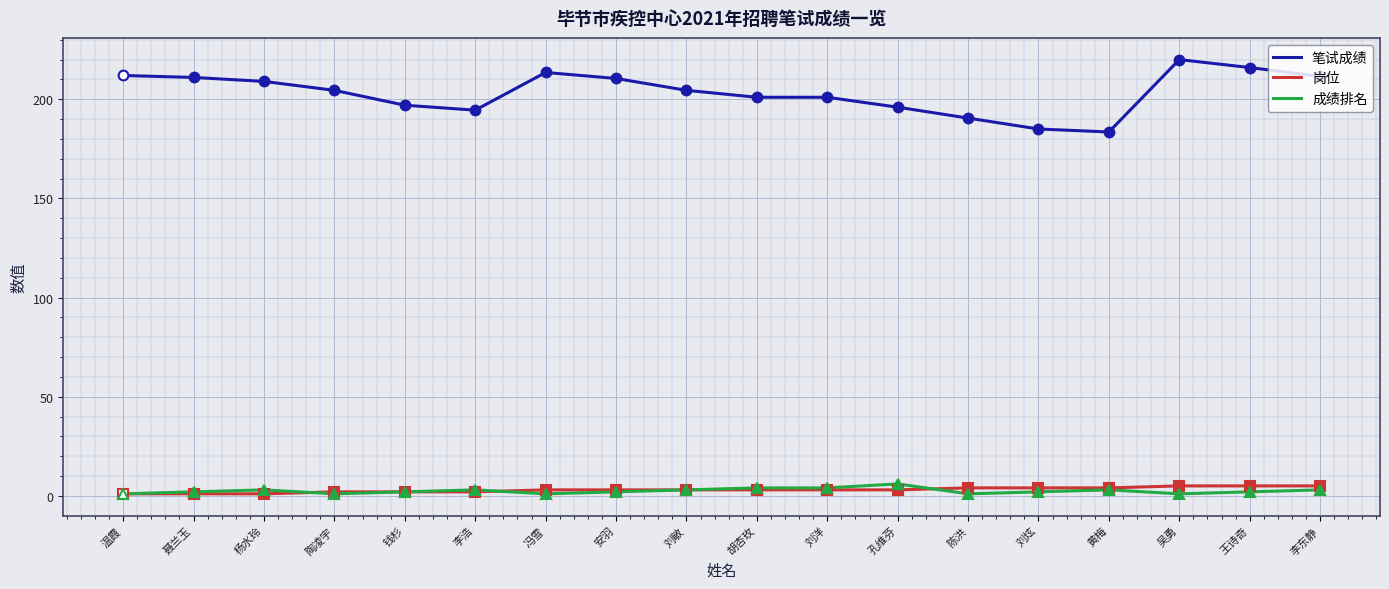

The 笔试成绩 series shows 69.6 at 刘洋. True or false?

False